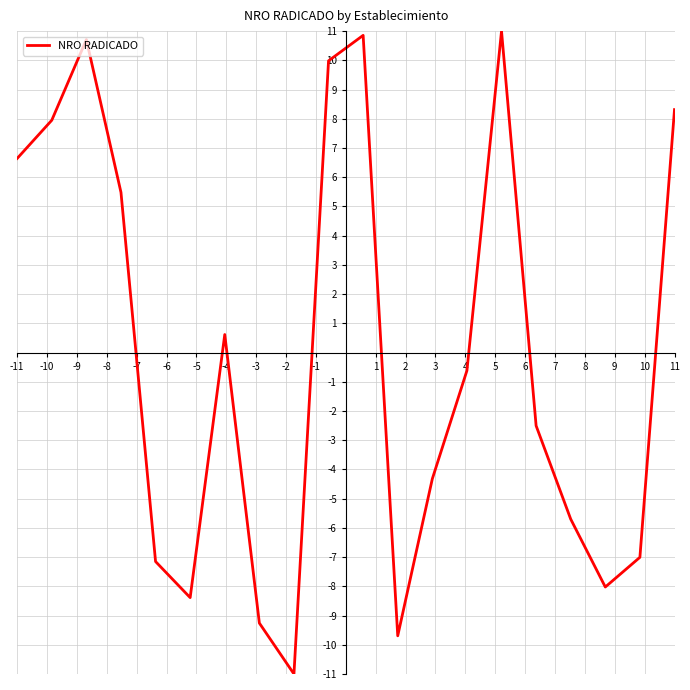

What is the smallest value displayed?

-11.0